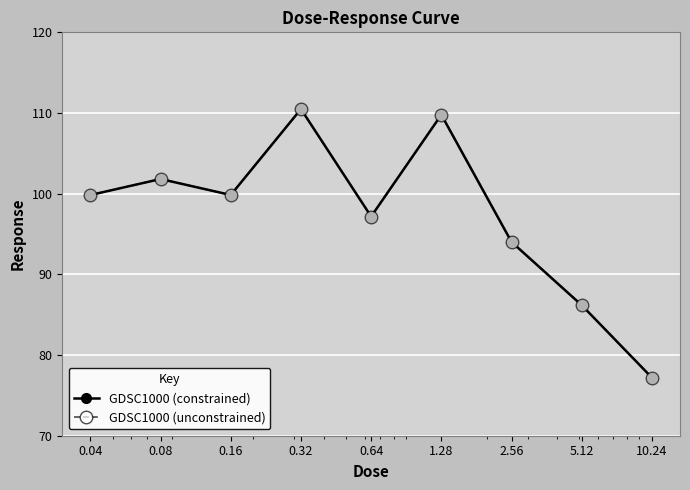

Is this an area chart (filled region under the line)?

No